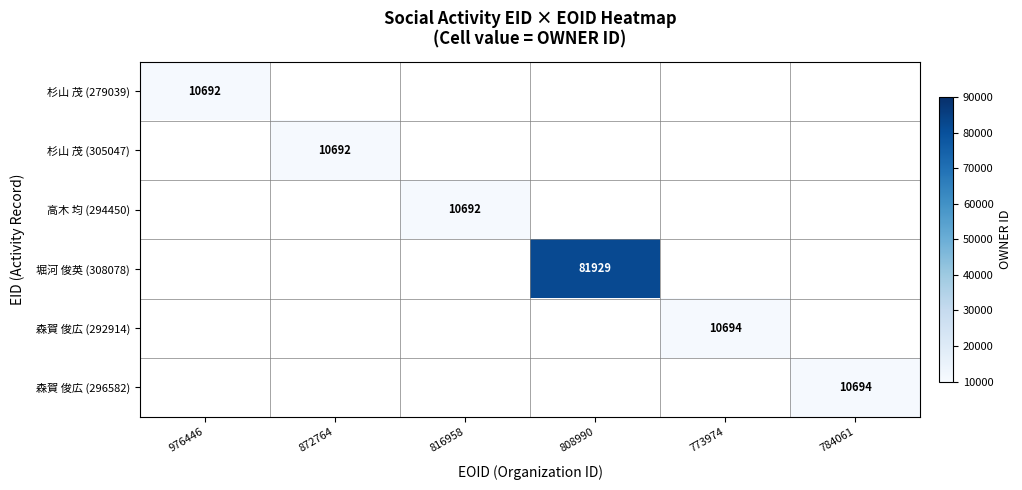

Count the number of categories in the chart.

6